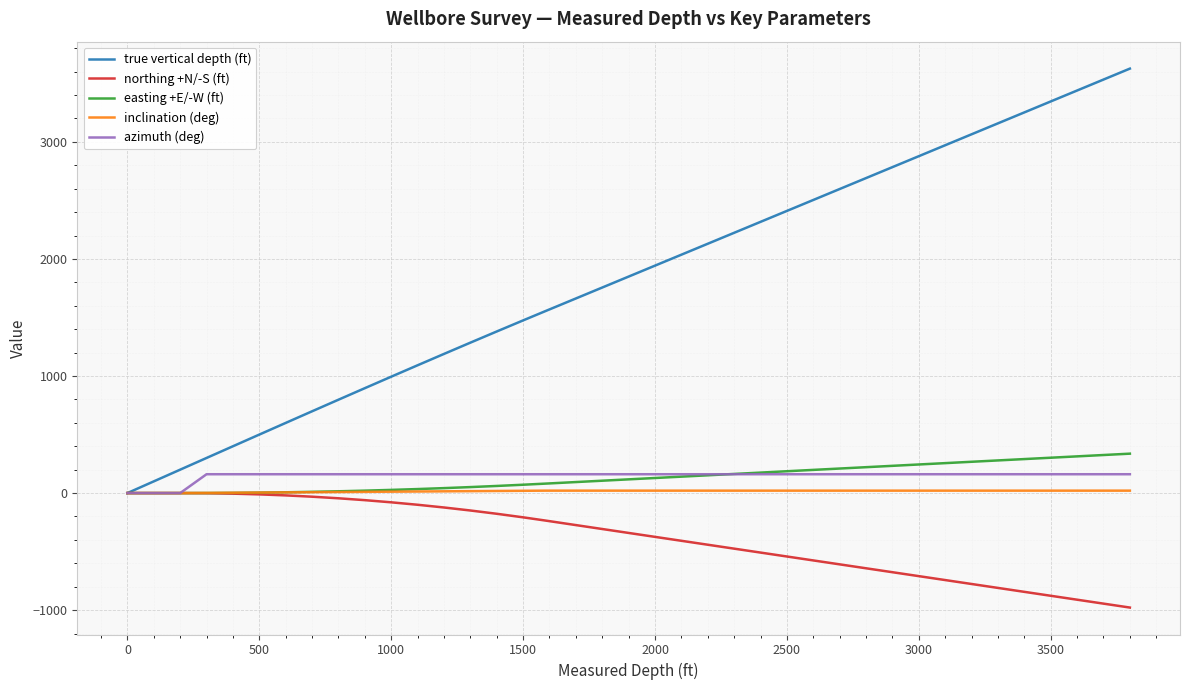

Which series has the widest spread of values?

true vertical depth (ft)